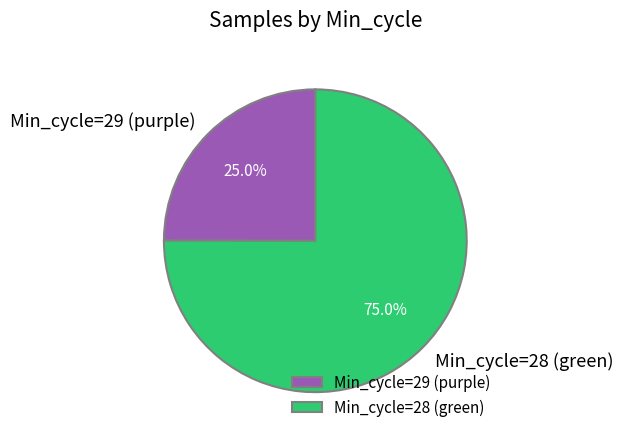

Which slice is the smallest?

Min_cycle=29 (purple)